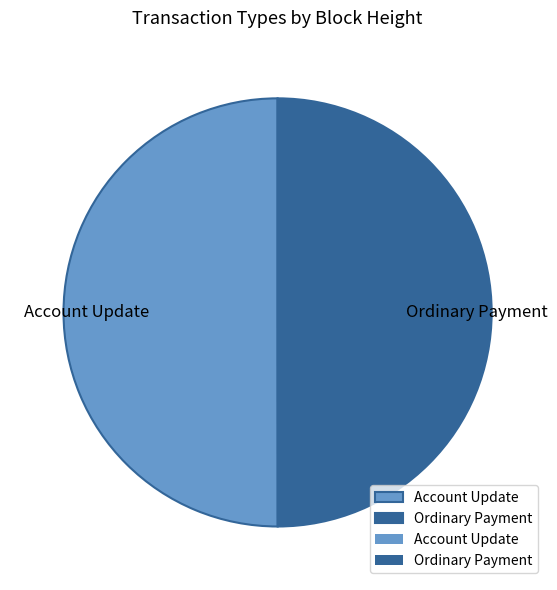

Approximately how many times larger is the value at Ordinary Payment compared to Account Update?

1.0